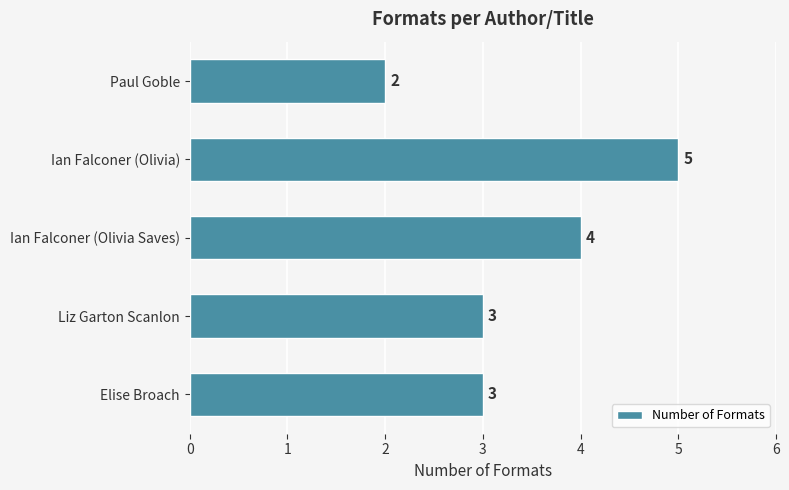

Reading bottom to top, extract all data points from this chart.

3	3	4	5	2